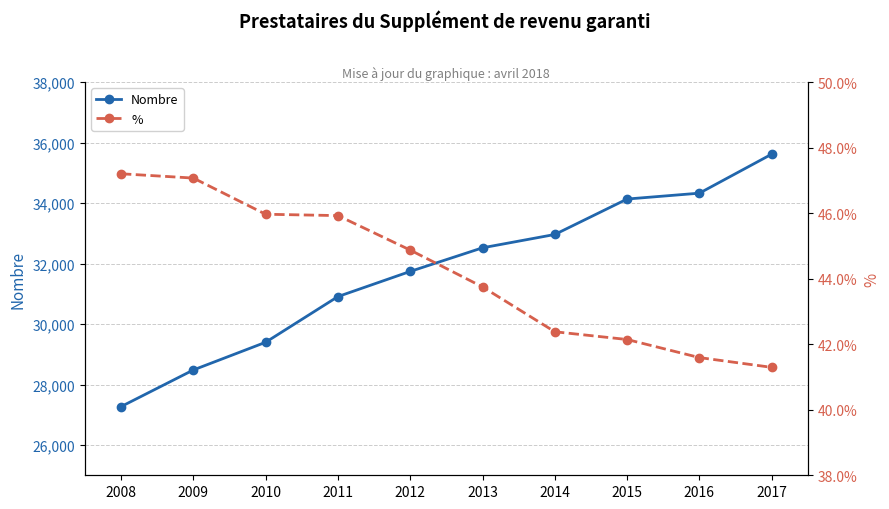

Where is % nearest to the value 44?

2013